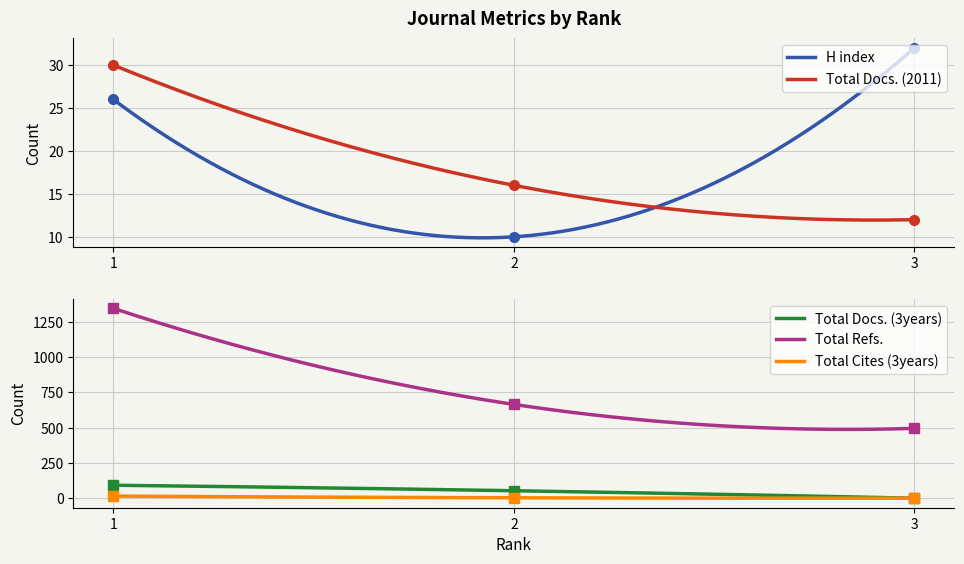

At which label does H index reach its peak?

3